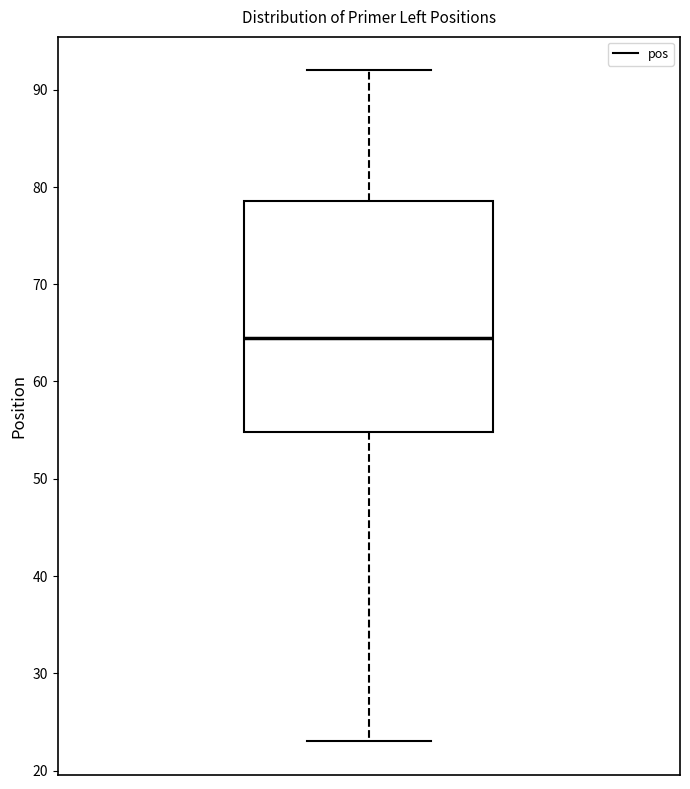

Where is the upper edge of the box on the y-axis? The values are not printed on the chart, so give them approximately, as read against the axis.

79